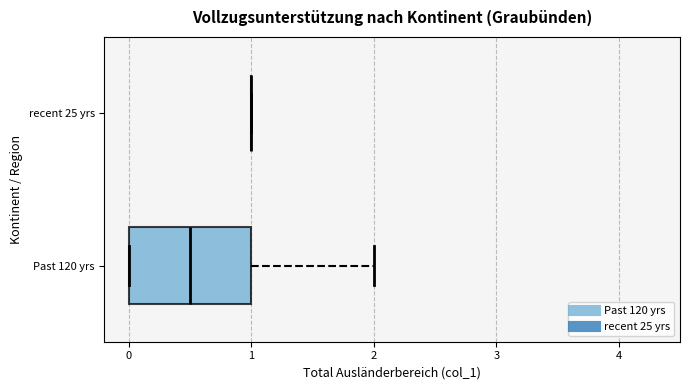

Comparing the boxes themselves (not the whiskers), which one is the widest?

Past 120 yrs